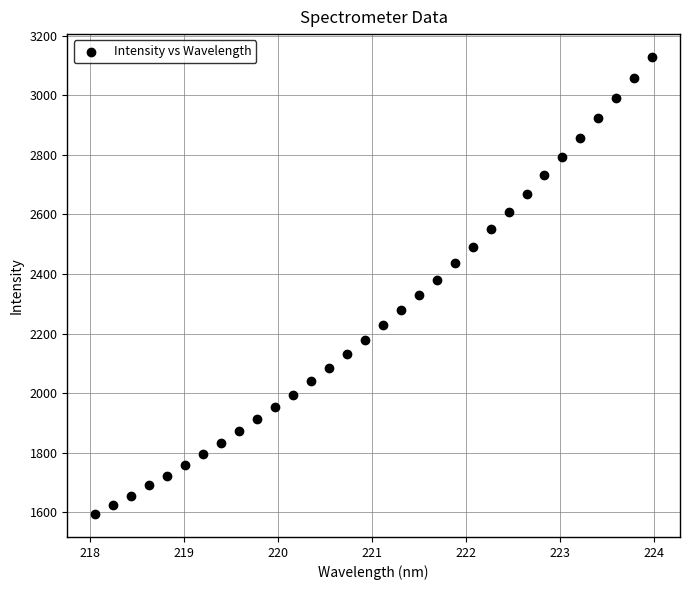

What is the range of Y values (max minus min)?

1533.6